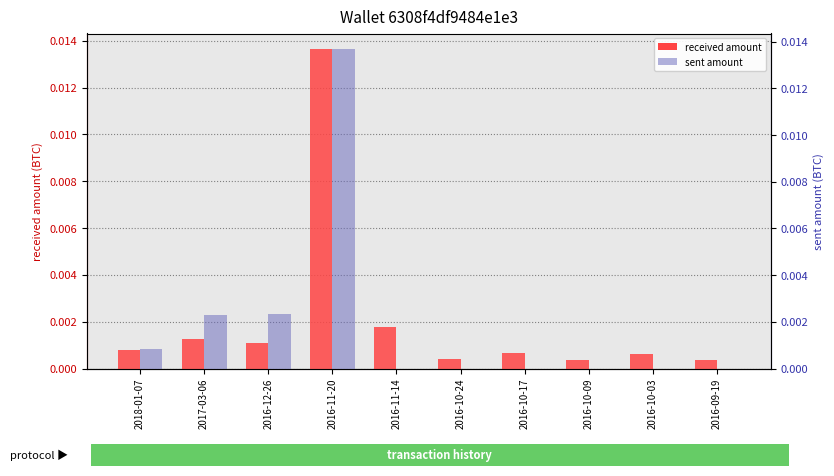

At which label does sent amount reach its minimum?

2016-11-14